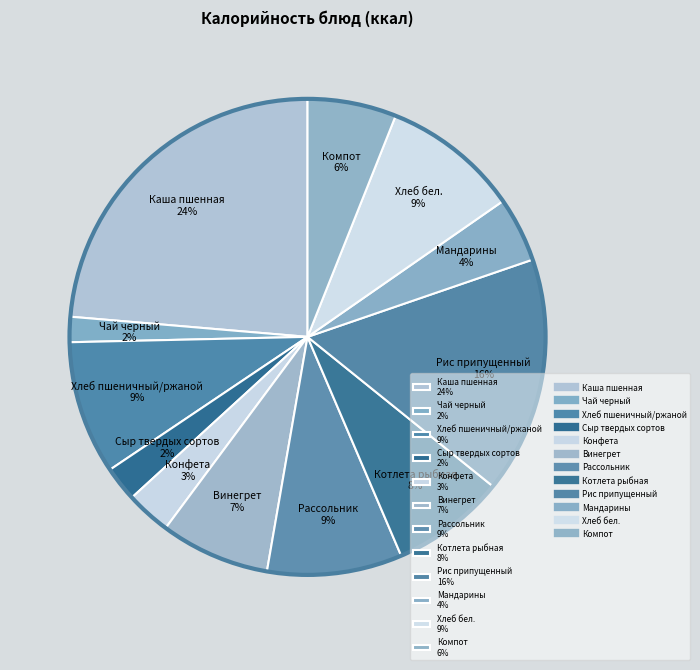

Is the sum of Рис припущенный 16% and Мандарины 4% greater than half?

No